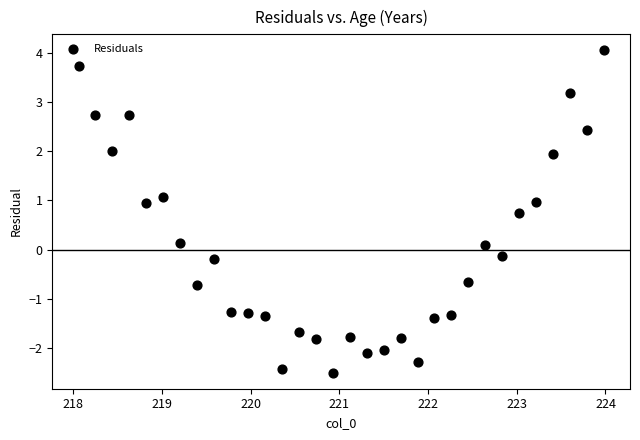

What is the range of X values (max minus min)?

5.9